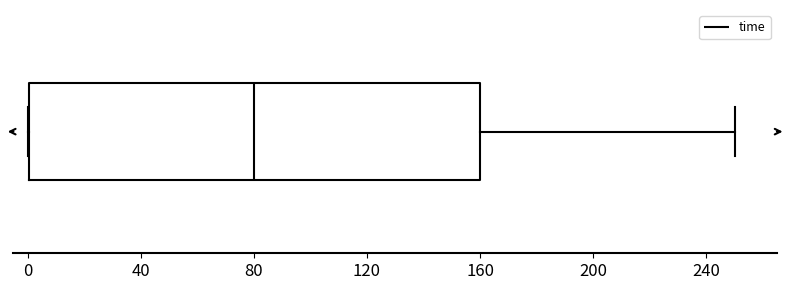

Transcribe this box plot: give where the median line is, the range the box spans, and where the two whiskers end, as read against the x-axis. The values are not printed on the chart, so give them approximately, as read against the axis.

median 80, box 0 to 160, whiskers 0 to 250